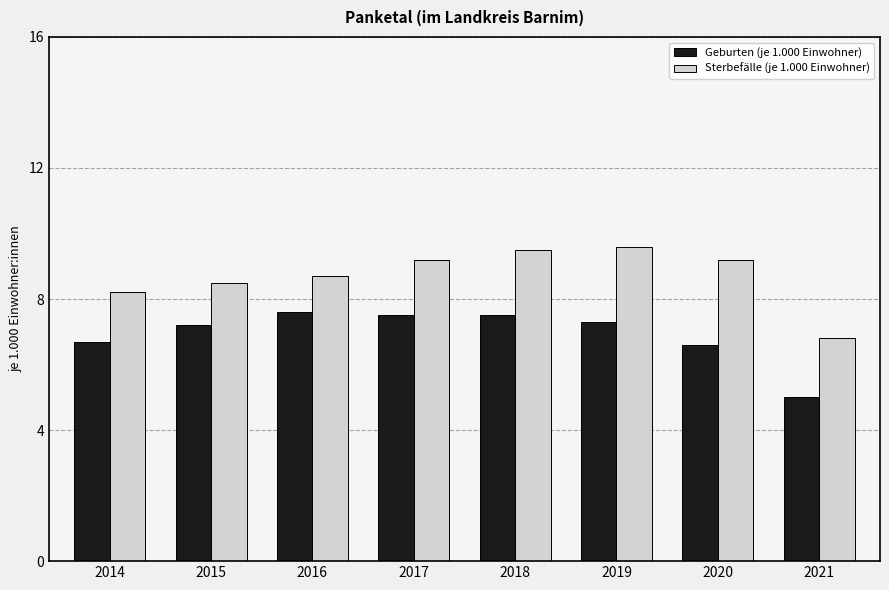

Are the bars grouped side by side (vs. stacked)?

Yes